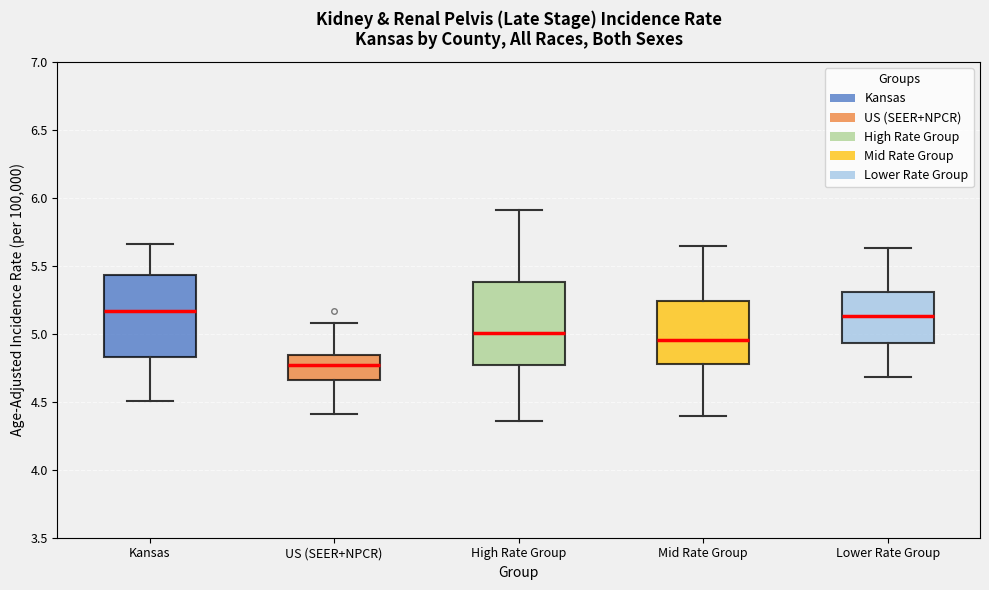

Reading left to right, transcribe this box plot: for each box, give where its median line is, the range the box spans, and where its two whiskers end, as read against the y-axis. The values are not printed on the chart, so give them approximately, as read against the axis.

Kansas: median 5.15, box 4.85 to 5.45, whiskers 4.50 to 5.65
US (SEER+NPCR): median 4.75, box 4.65 to 4.85, whiskers 4.40 to 5.10
High Rate Group: median 5.00, box 4.75 to 5.40, whiskers 4.35 to 5.90
Mid Rate Group: median 4.95, box 4.80 to 5.25, whiskers 4.40 to 5.65
Lower Rate Group: median 5.15, box 4.95 to 5.30, whiskers 4.70 to 5.65